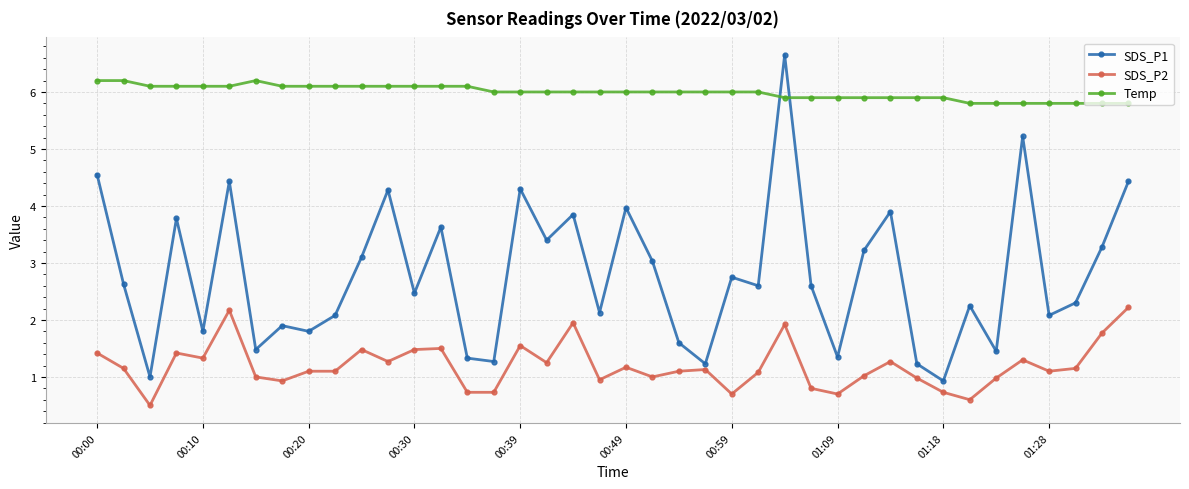

Which series has the largest range (max minus min)?

SDS_P1